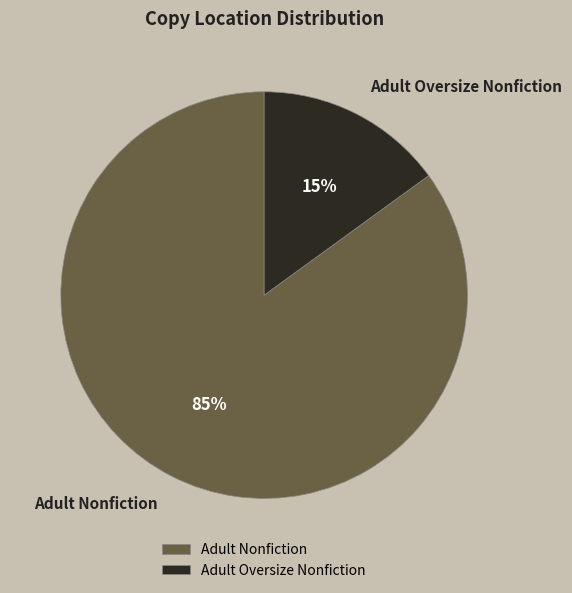

Is it true that Adult Oversize Nonfiction is 5% of the pie?

False